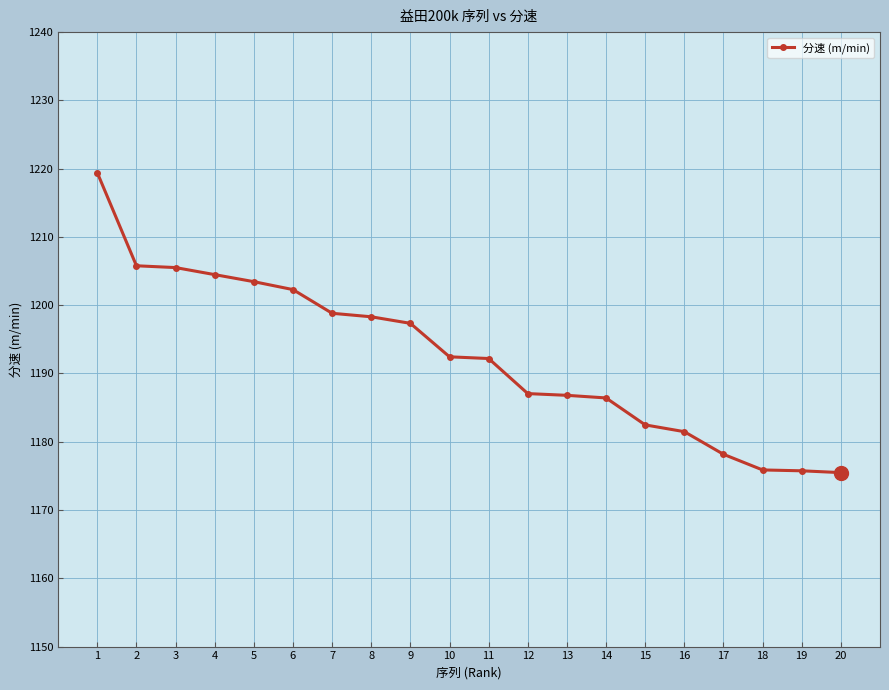

What is the approximate value at 2?

1205.8